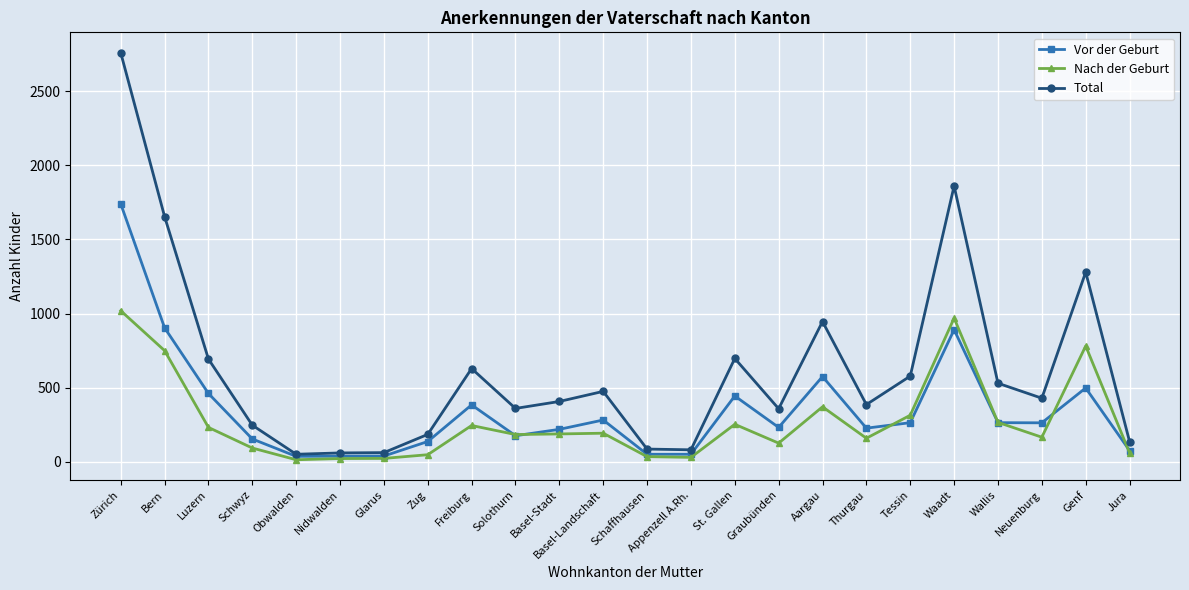

List the series in order of their overall mean, highest first.

Total, Vor der Geburt, Nach der Geburt